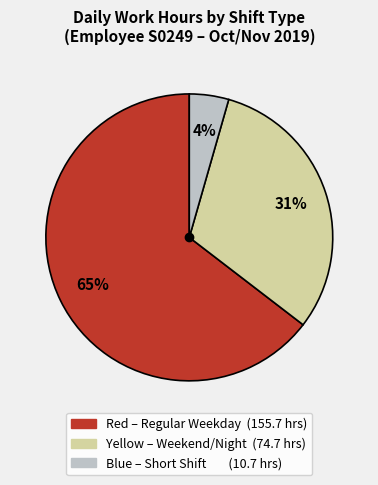

Does any single category account for the majority?

Yes